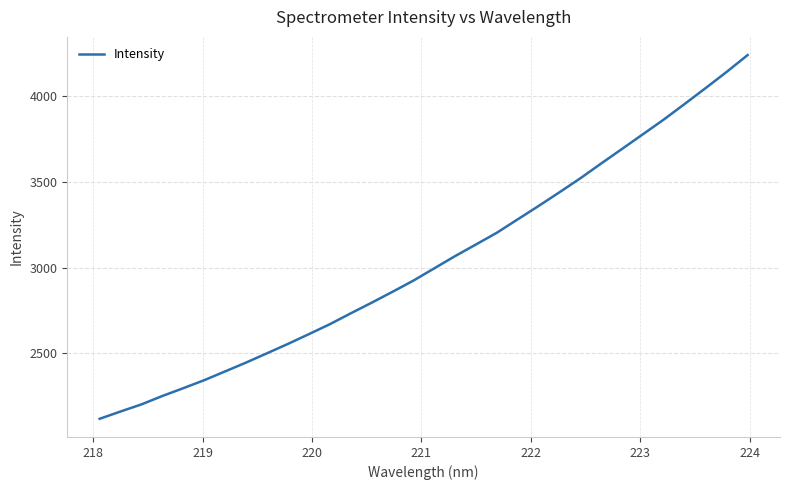

What is the minimum value shown in the chart?

2117.8